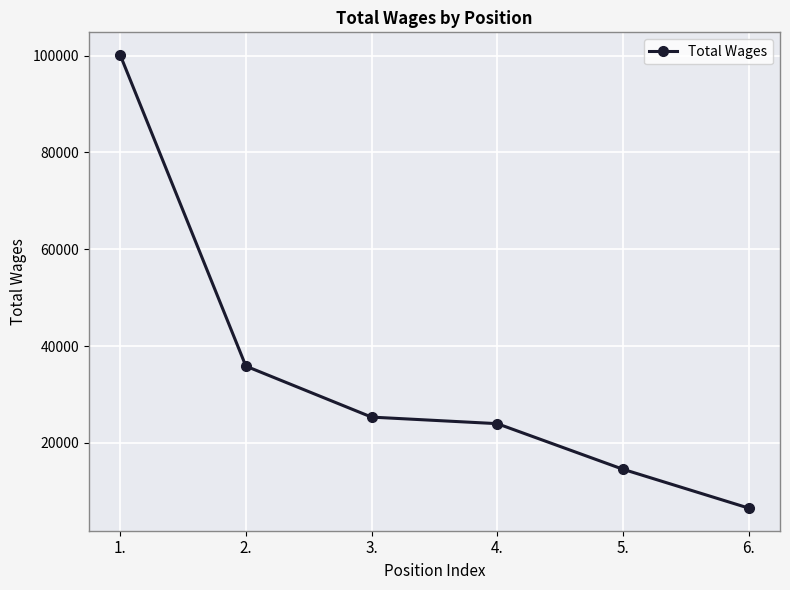

Between 5. and 2., which is larger?

2.